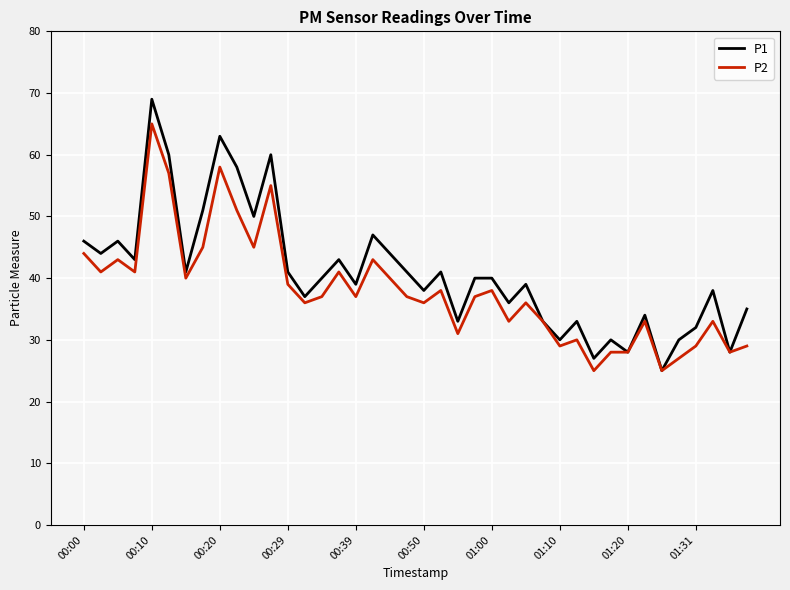

What is the minimum value shown in the chart?

25